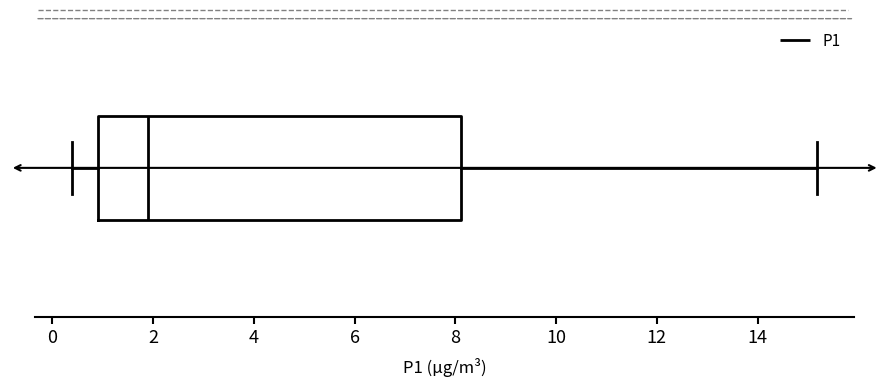

Read this box plot against the x-axis: the position of the median line, the range covered by the box, and the ends of both whiskers. The values are not printed on the chart, so give them approximately, as read against the axis.

median 2.0, box 1.0 to 8.2, whiskers 0.4 to 15.2